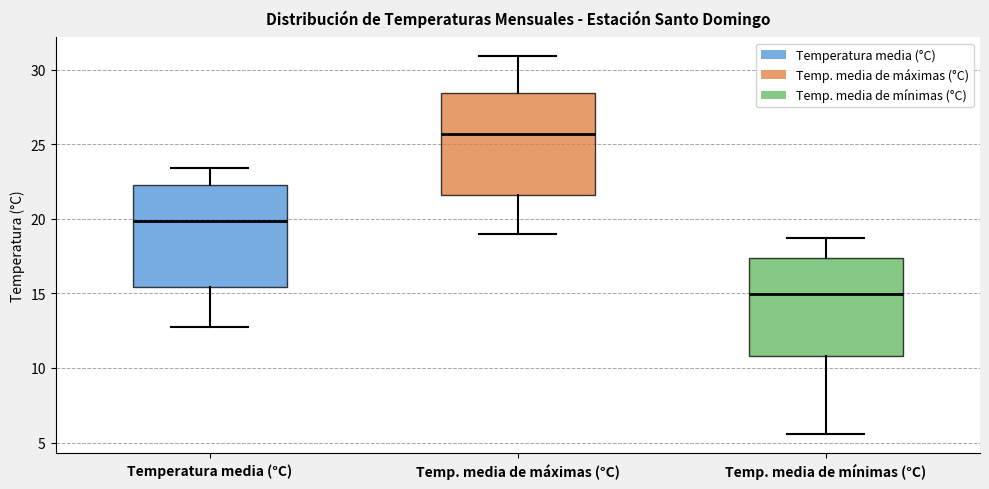

Which box has the highest median line?

Temp. media de máximas (°C)